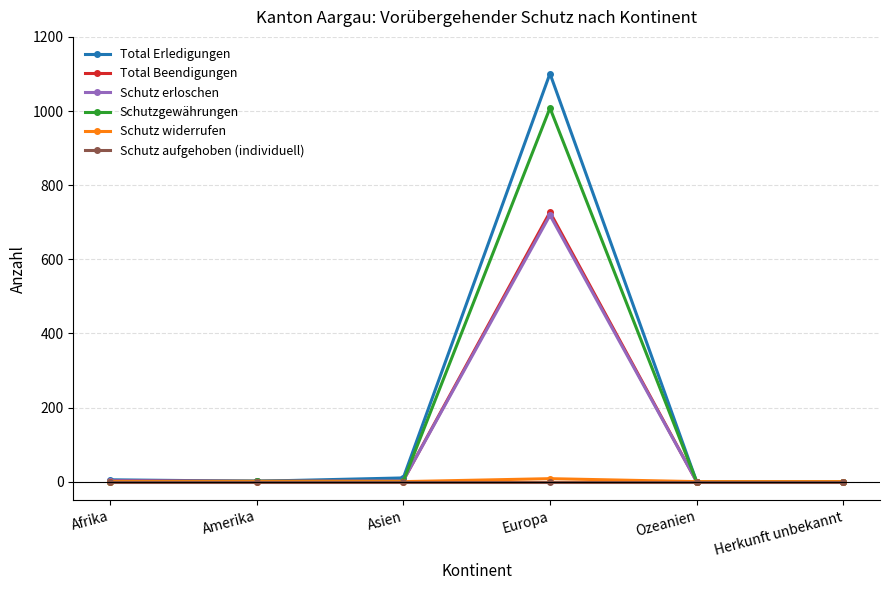

True or false: Total Erledigungen has a value of 0 at Herkunft unbekannt.

True